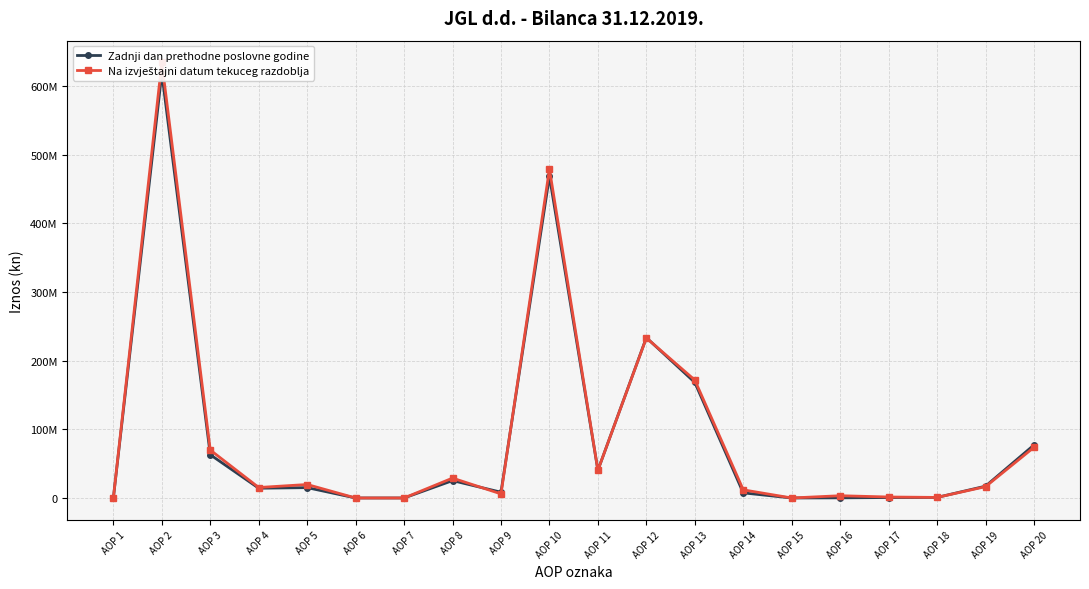

How many series are shown in this chart?

2